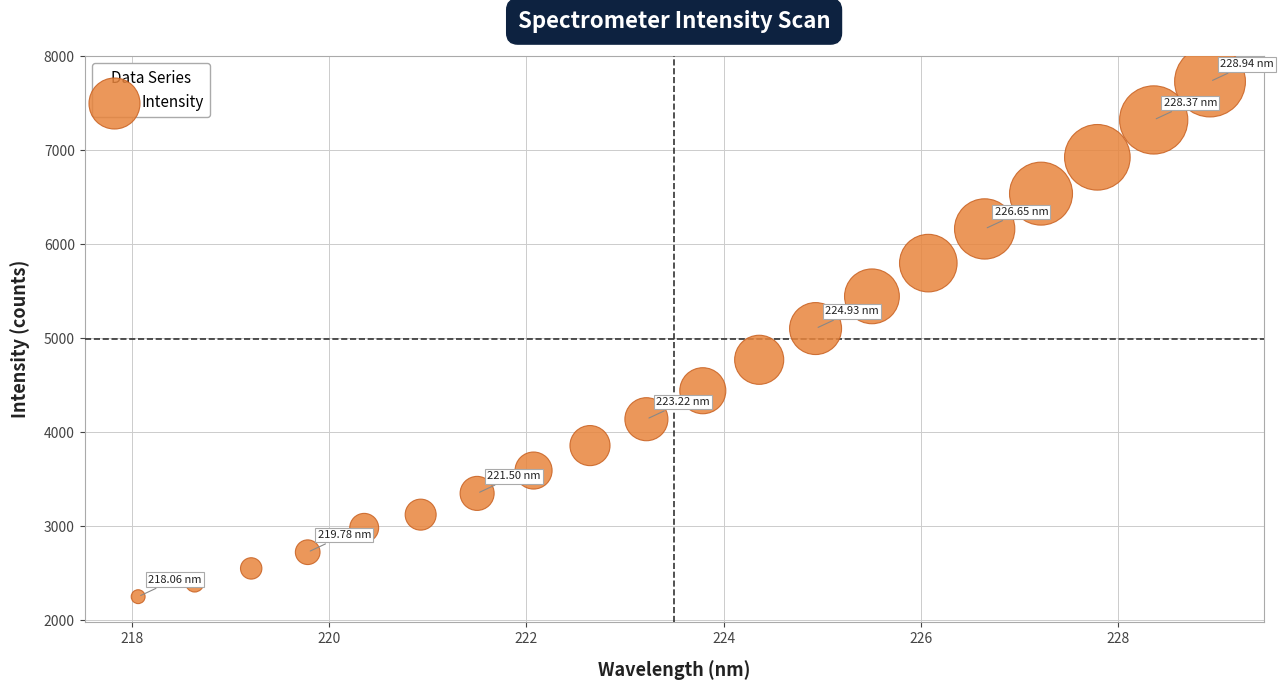

What is the range of Y values (max minus min)?

5480.4